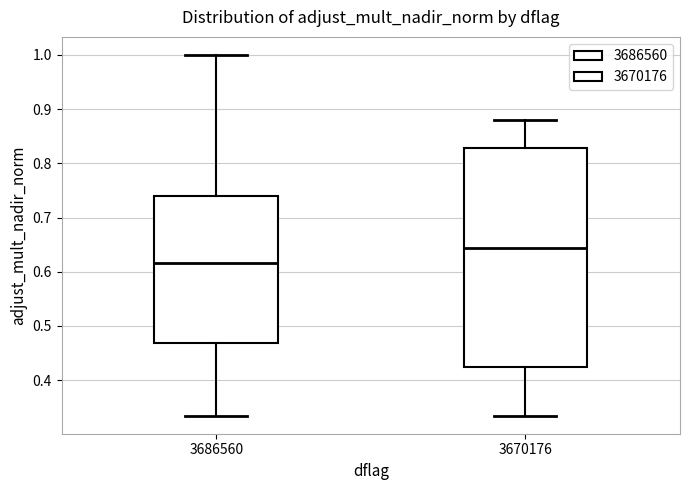

Which box has the highest median line?

3670176